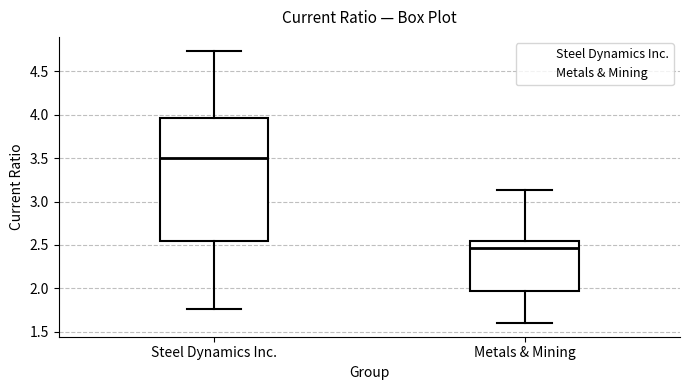

Where does the median line of the box for Metals & Mining sit on the y-axis? The values are not printed on the chart, so give them approximately, as read against the axis.

2.45